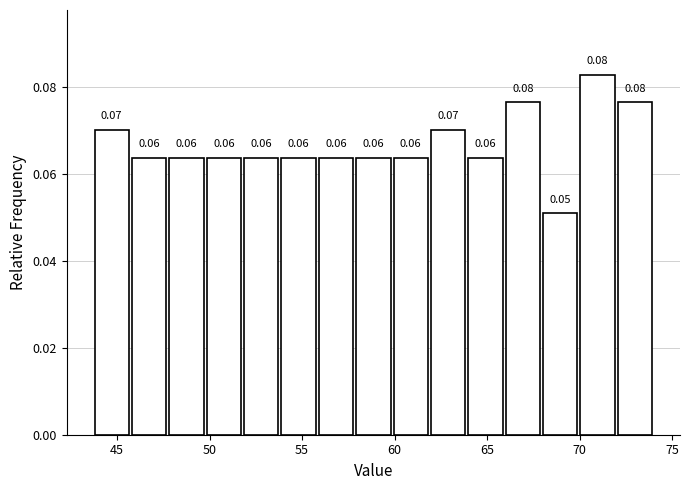

Over which range of the x-axis is the bar tallest?

70.0 to 72.0